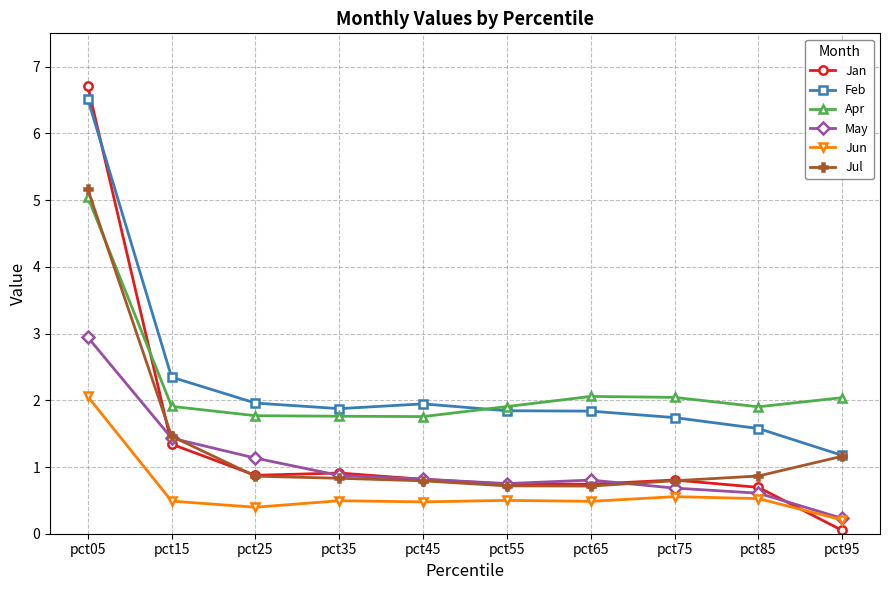

At which category does Jun reach its first local valley?

pct25